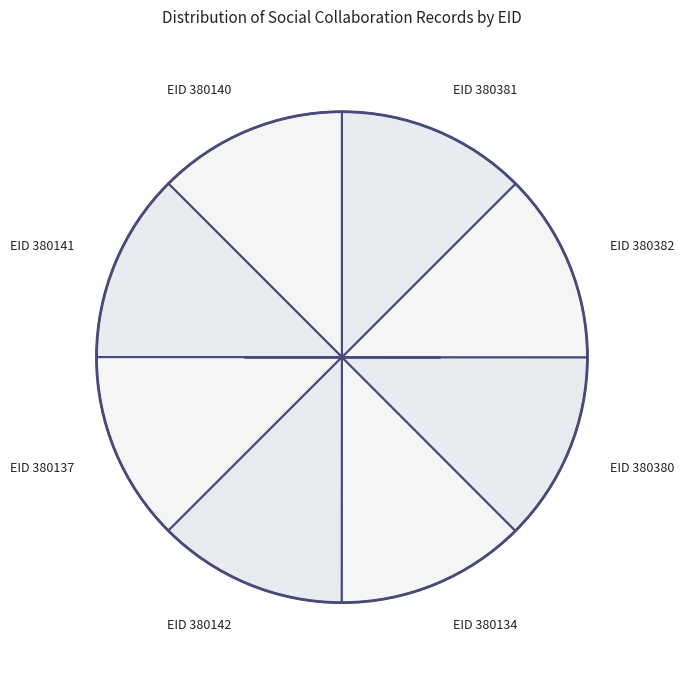

True or false: EID 380381 accounts for 13% of the total.

True